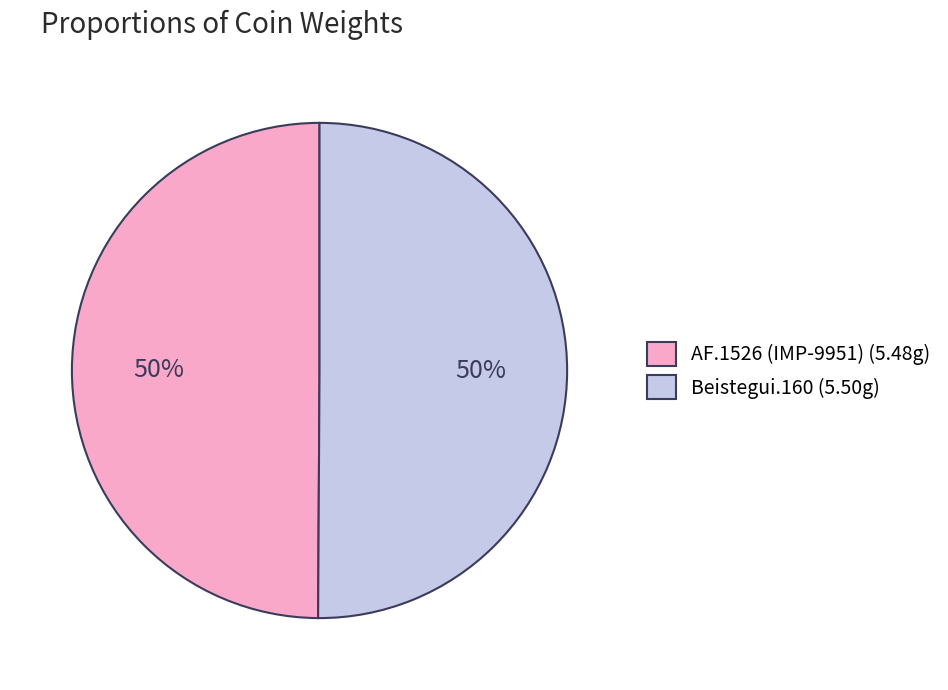

Combined, do Beistegui.160 (5.50g) and AF.1526 (IMP-9951) (5.48g) account for over 50%?

Yes